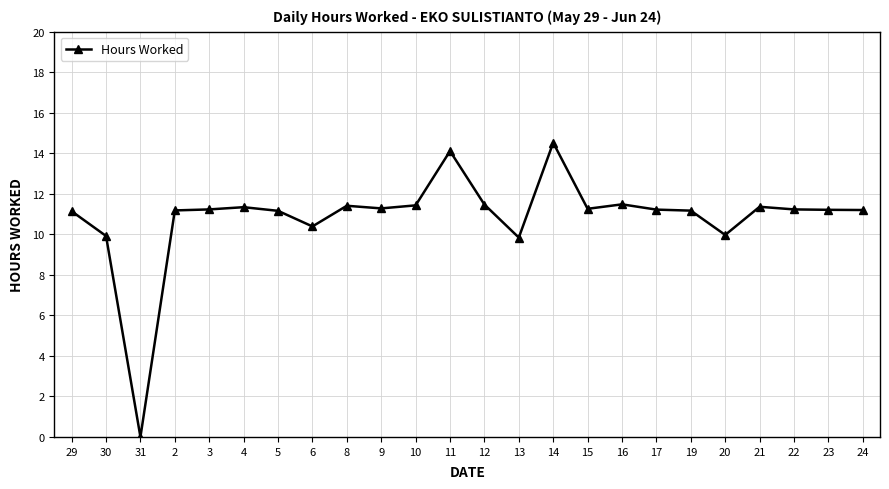

Read the value at 23.

11.2